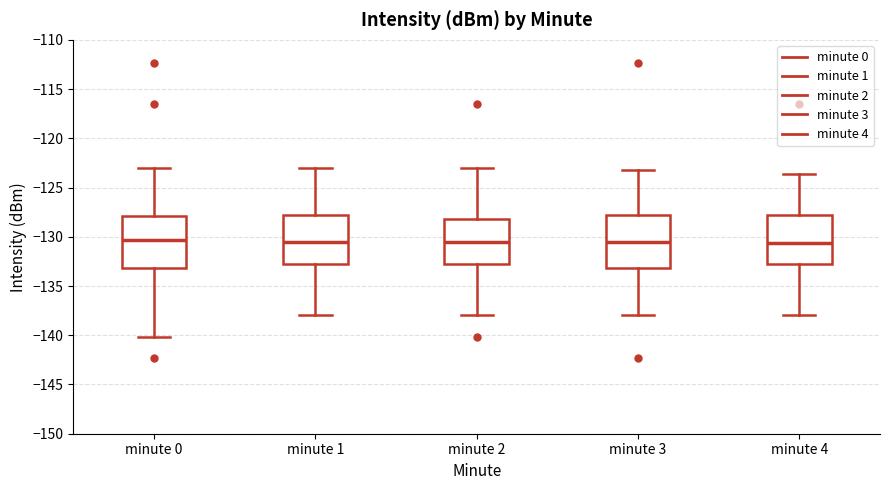

Reading left to right, transcribe this box plot: for each box, give where its median line is, the range the box spans, and where its two whiskers end, as read against the y-axis. The values are not printed on the chart, so give them approximately, as read against the axis.

minute 0: median -130.5, box -133.0 to -128.0, whiskers -140.0 to -123.0
minute 1: median -130.5, box -132.5 to -128.0, whiskers -138.0 to -123.0
minute 2: median -130.5, box -132.5 to -128.0, whiskers -138.0 to -123.0
minute 3: median -130.5, box -133.0 to -128.0, whiskers -138.0 to -123.0
minute 4: median -130.5, box -132.5 to -128.0, whiskers -138.0 to -123.5